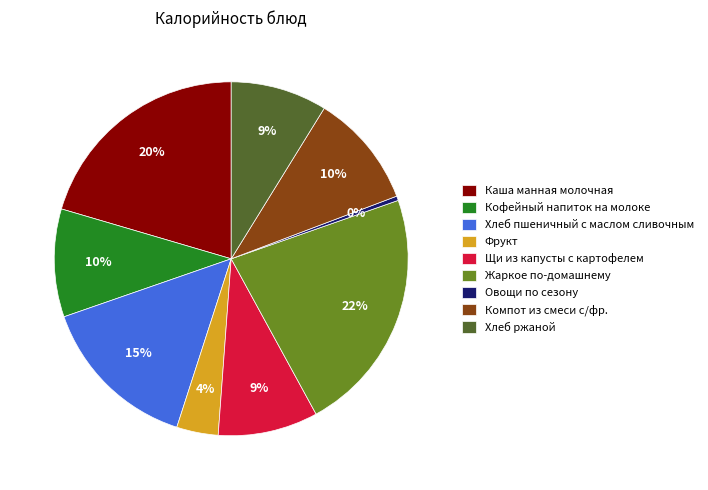

True or false: Хлеб пшеничный с маслом сливочным accounts for 15% of the total.

True